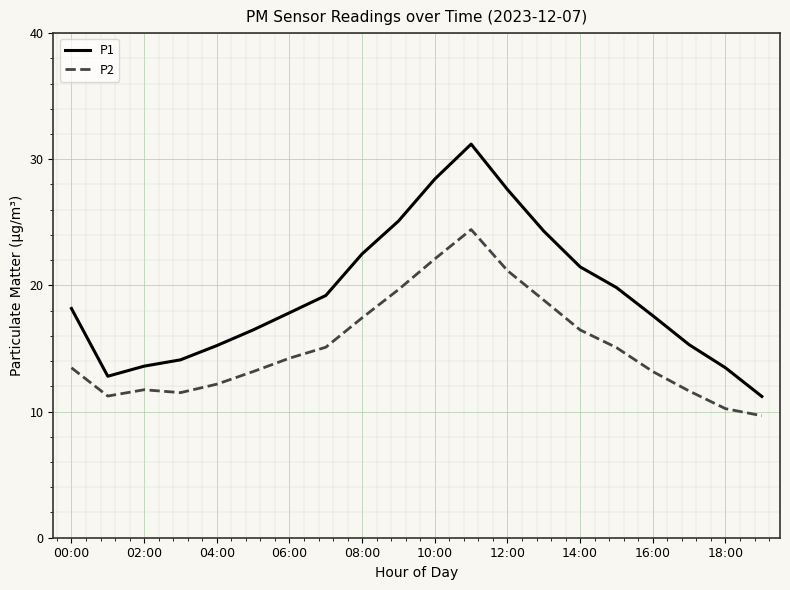

Rank the series by their maximum value, from lowest to highest.

P2, P1